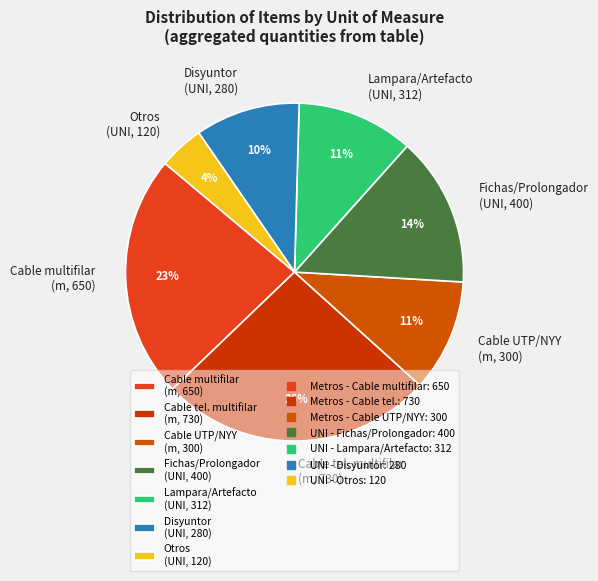

What is the smallest slice in the pie chart?

Otros (UNI, 120)